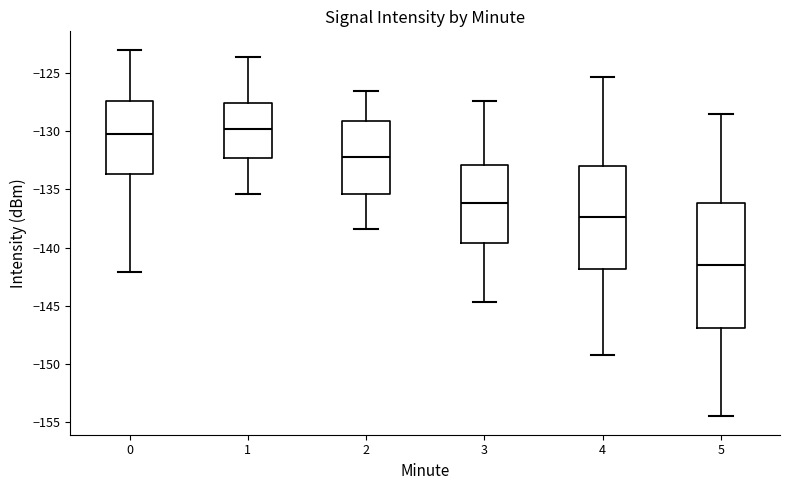

Where is the upper edge of the box at x = 1 on the y-axis? The values are not printed on the chart, so give them approximately, as read against the axis.

-127.5